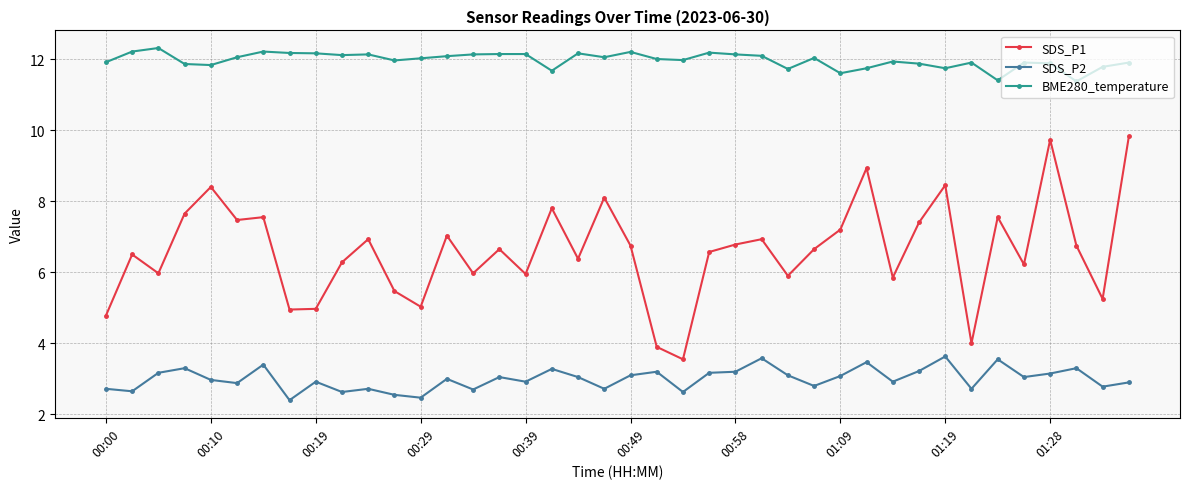

What is the sum of all BME280_temperature values?

478.6